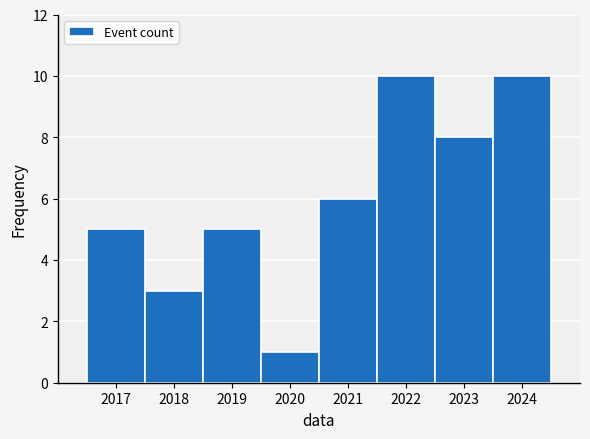

Reading left to right, what are all the values shown in this chart?

2017=5	2018=3	2019=5	2020=1	2021=6	2022=10	2023=8	2024=10